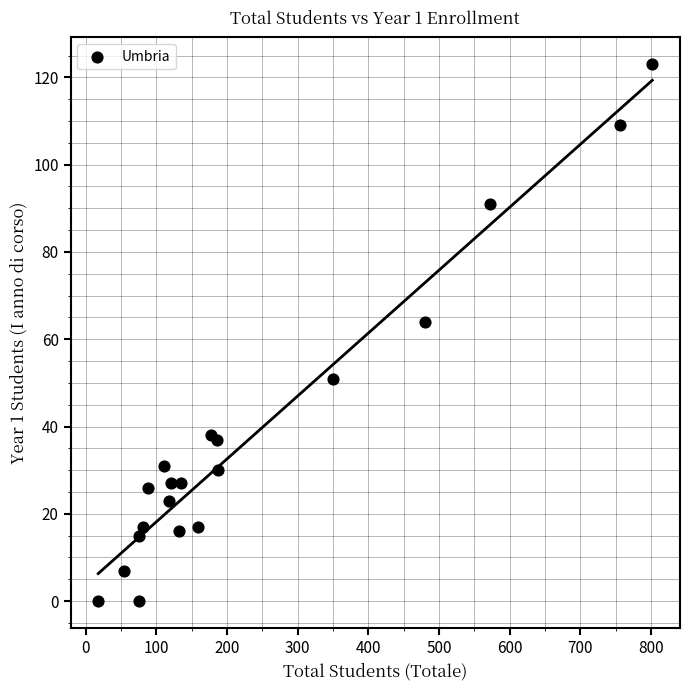

What Y value in the scatter plot is closest to 61?

64